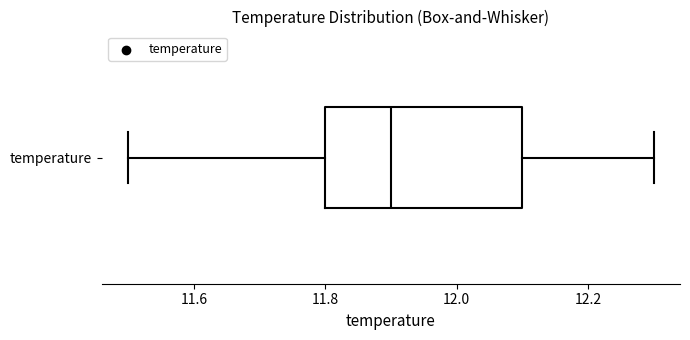

Where is the left edge of the box for temperature on the x-axis? The values are not printed on the chart, so give them approximately, as read against the axis.

11.8